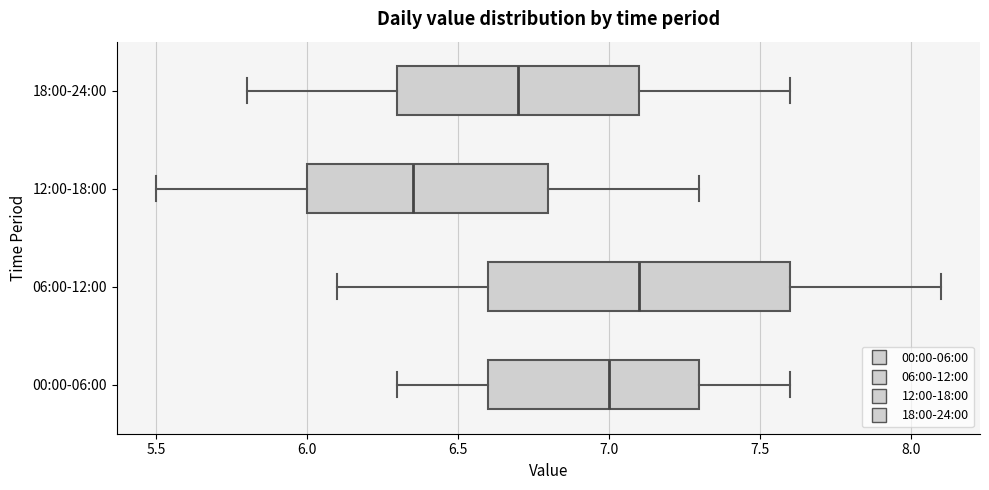

Where does the right whisker of the box for 06:00-12:00 end on the x-axis? The values are not printed on the chart, so give them approximately, as read against the axis.

8.10